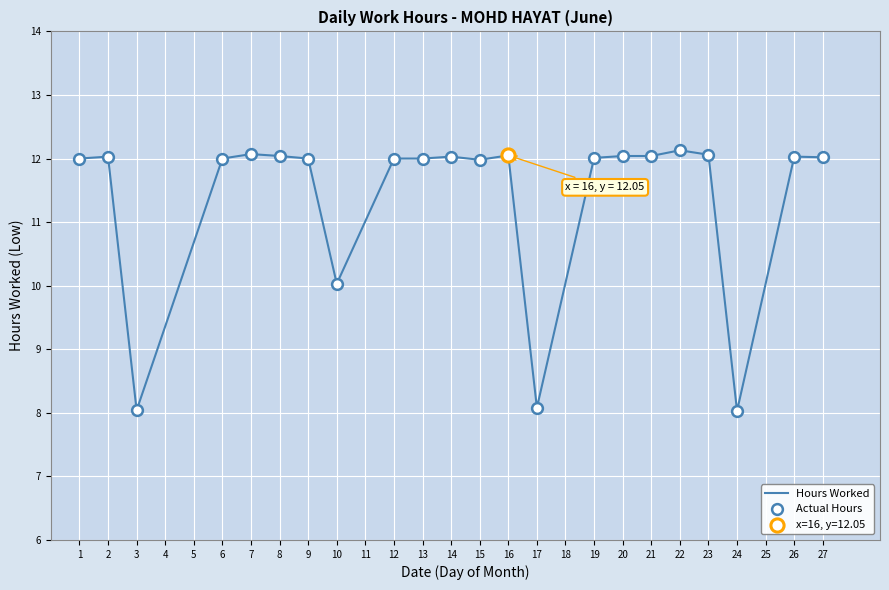

What is the greatest value displayed?

12.1